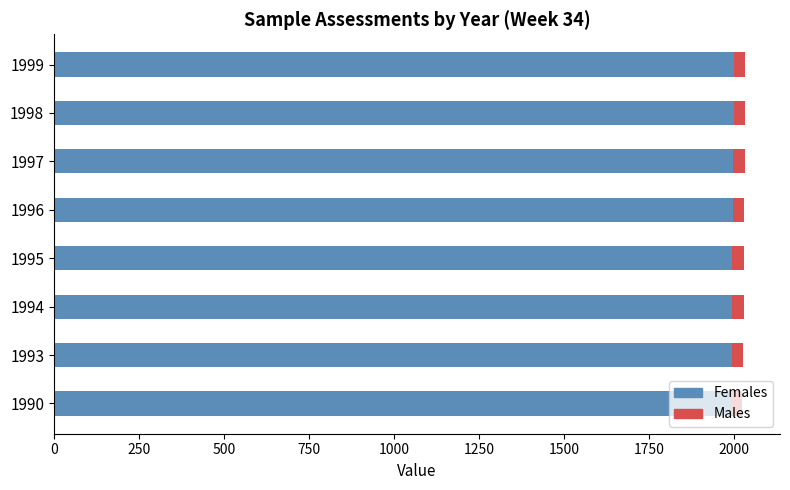

The Females series shows 940 at 1997. True or false?

False